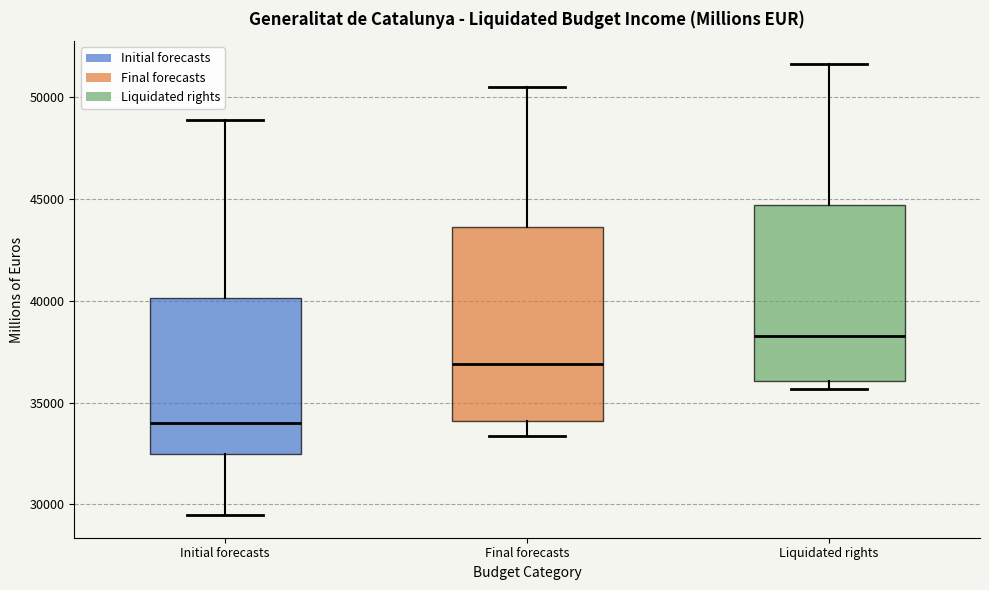

Reading left to right, read every box against the y-axis: the position of its median line, the range the box covers, and the ends of its whiskers. The values are not printed on the chart, so give them approximately, as read against the axis.

Initial forecasts: median 34000, box 32500 to 40000, whiskers 29500 to 49000
Final forecasts: median 37000, box 34000 to 43500, whiskers 33500 to 50500
Liquidated rights: median 38500, box 36000 to 44500, whiskers 35500 to 51500